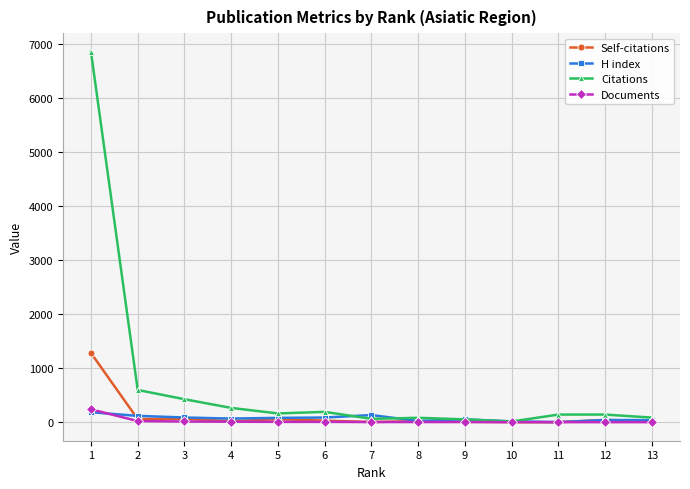

What is the maximum value for Citations?

6852